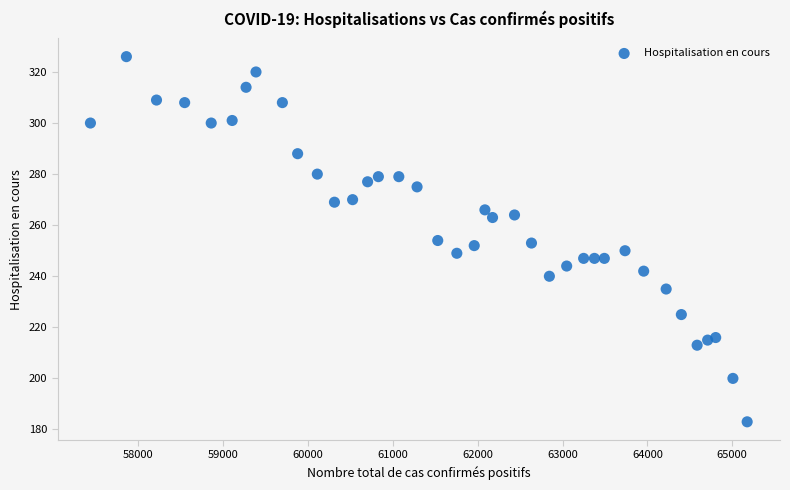

What is the range of X values (max minus min)?

7743